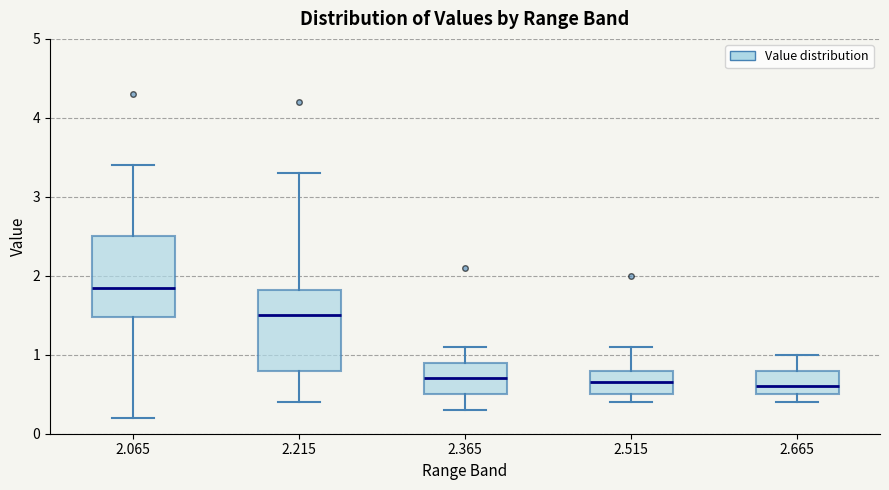

Reading left to right, transcribe this box plot: for each box, give where its median line is, the range the box spans, and where its two whiskers end, as read against the y-axis. The values are not printed on the chart, so give them approximately, as read against the axis.

2.065: median 1.9, box 1.5 to 2.5, whiskers 0.2 to 3.4
2.215: median 1.5, box 0.8 to 1.8, whiskers 0.4 to 3.3
2.365: median 0.7, box 0.5 to 0.9, whiskers 0.3 to 1.1
2.515: median 0.7, box 0.5 to 0.8, whiskers 0.4 to 1.1
2.665: median 0.6, box 0.5 to 0.8, whiskers 0.4 to 1.0